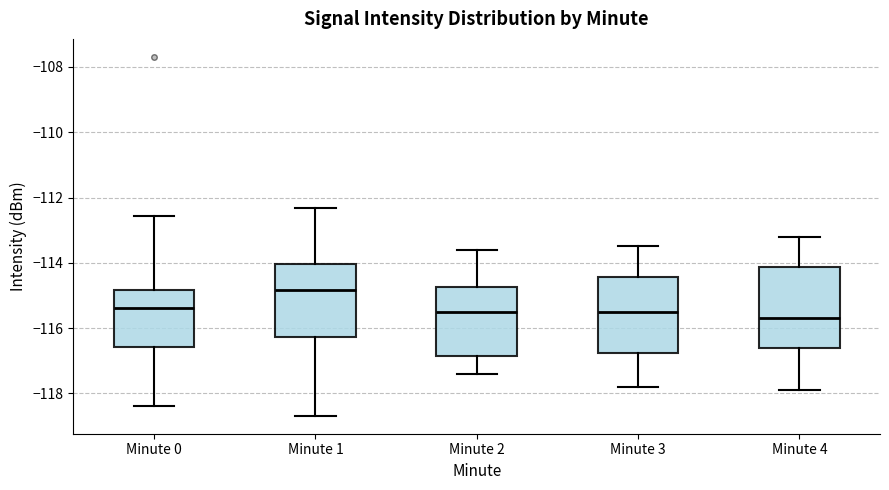

Which box has the lowest median line?

Minute 4